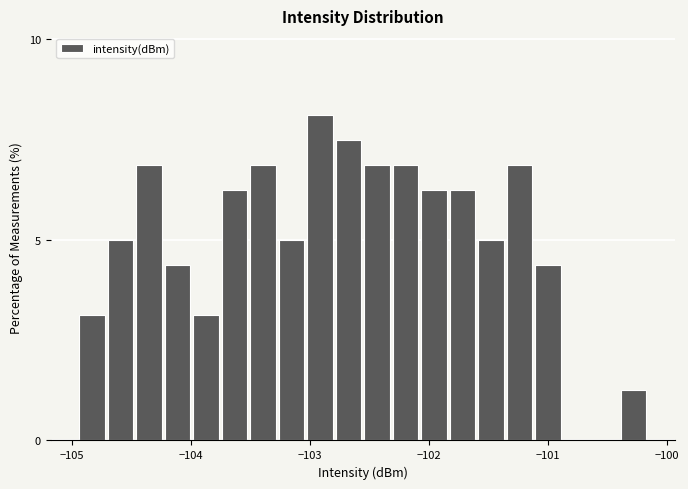

Read against the x-axis, roughly where is the centre of the tallest bar?

-102.9